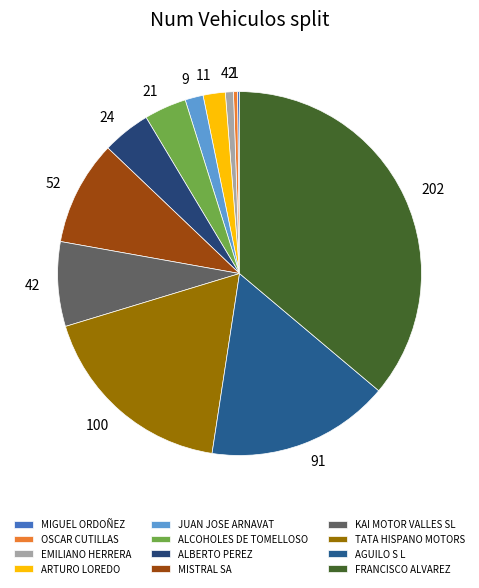

What is the ratio of the value at FRANCISCO ALVAREZ to the value at JUAN JOSE ARNAVAT?

22.4